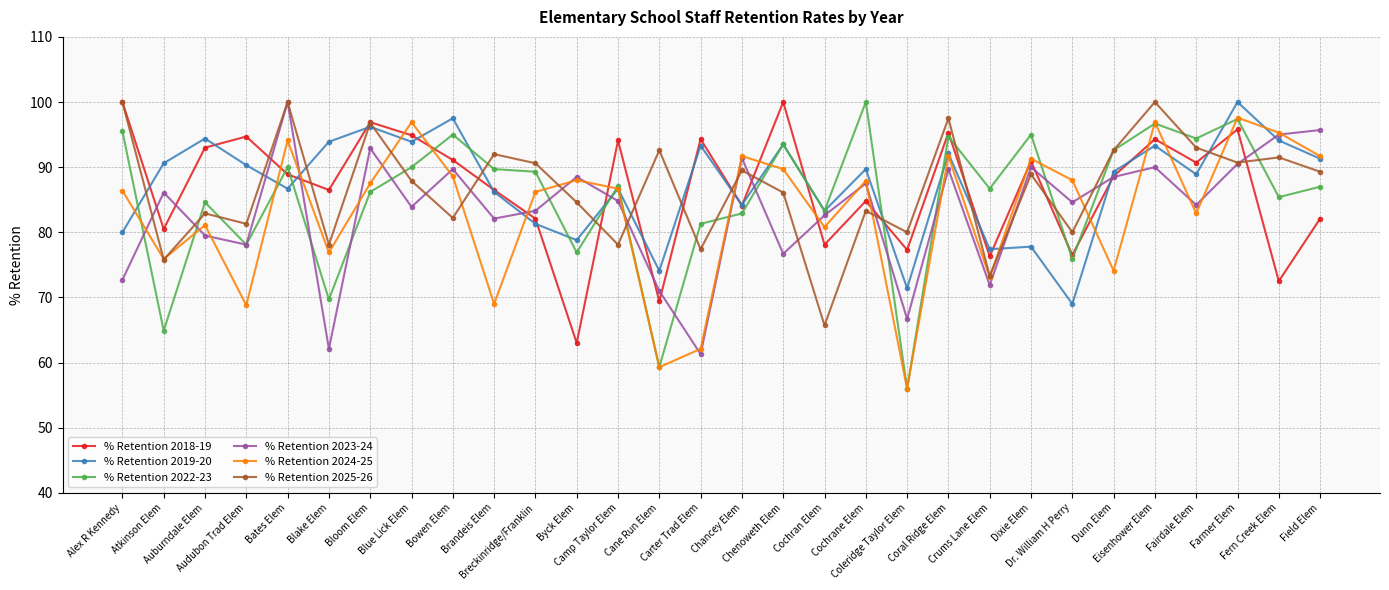

How many interior local valleys does the % Retention 2018-19 series have?

11